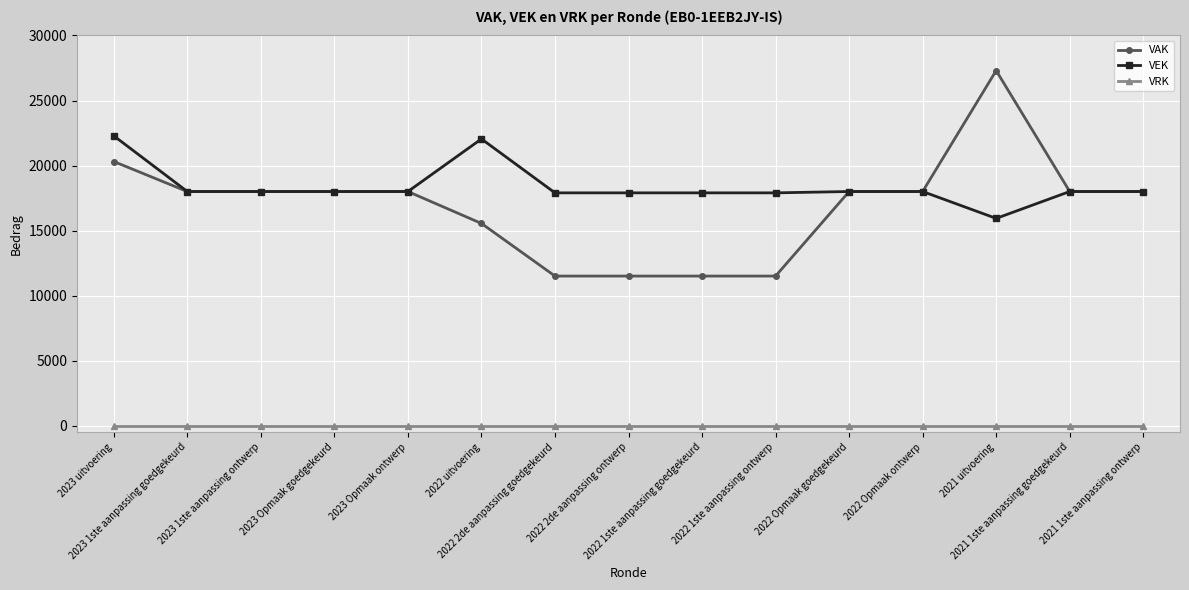

True or false: VAK and VRK cross at least once.

False